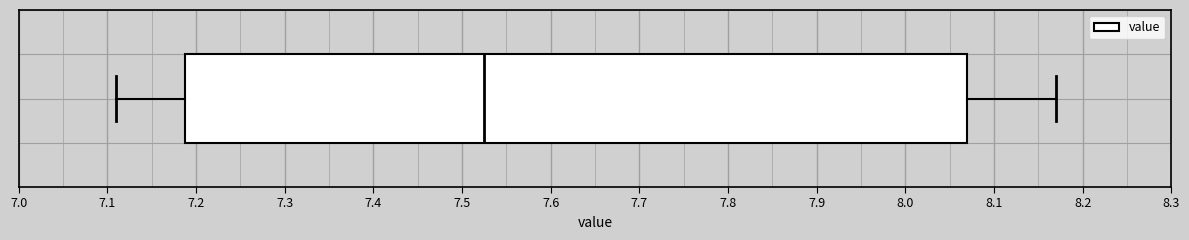

Where does the left whisker of the box end on the x-axis? The values are not printed on the chart, so give them approximately, as read against the axis.

7.11